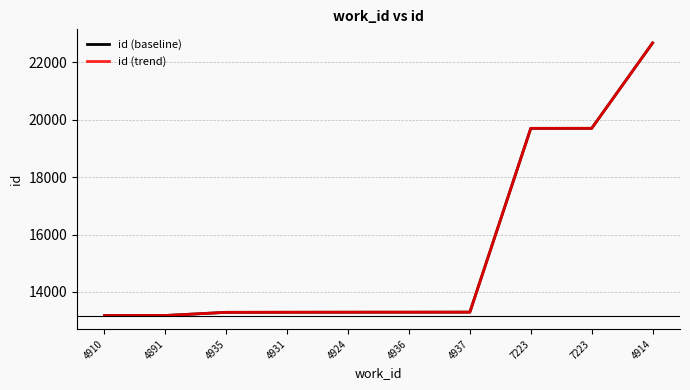

Is it true that id (trend) equals 13294 at 4924?

True